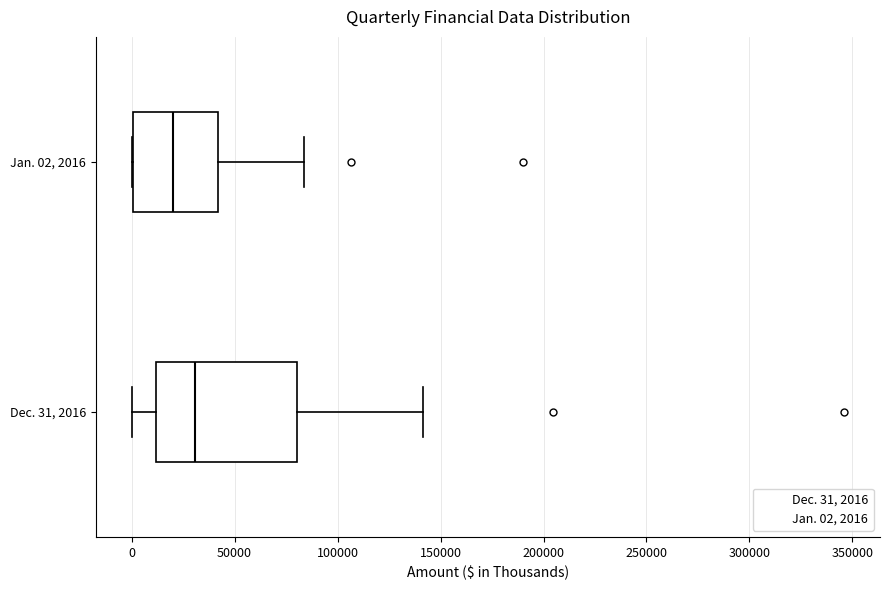

Which box is the widest, from its left edge to its right edge?

Dec. 31, 2016